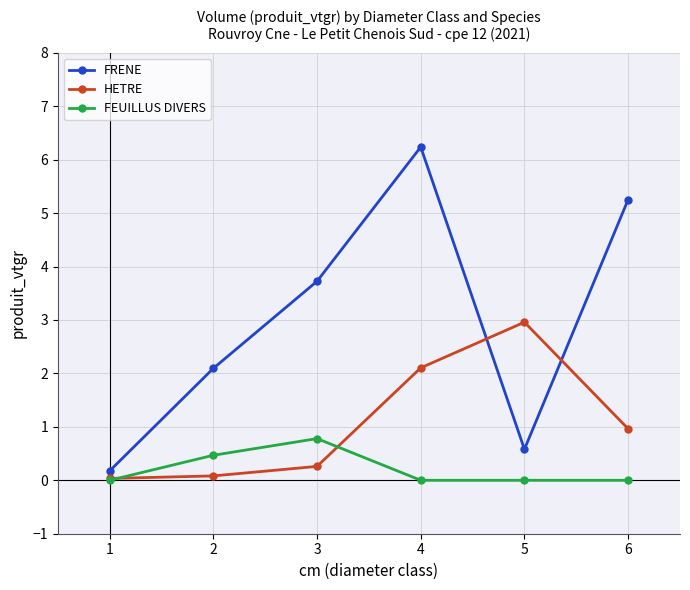

What is the total value across all series at 1?

0.2